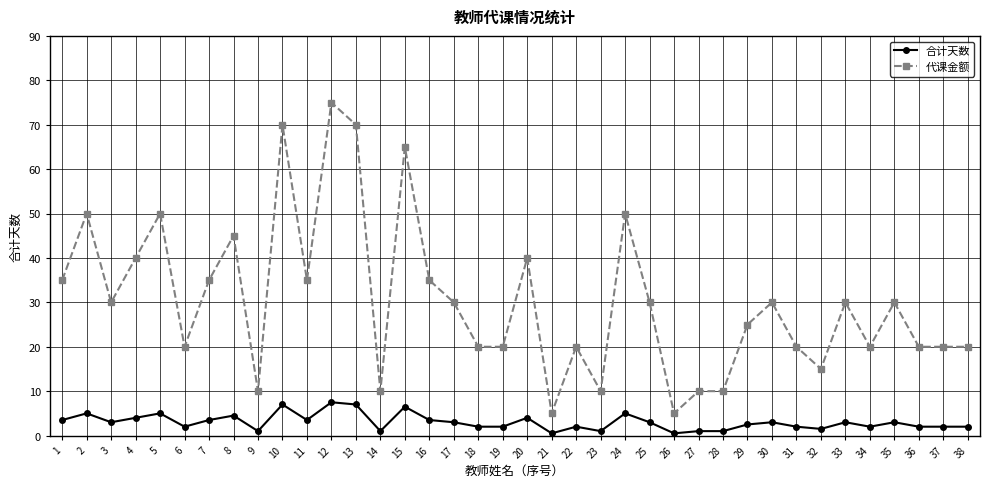

True or false: 代课金额 and 合计天数 cross at least once.

False